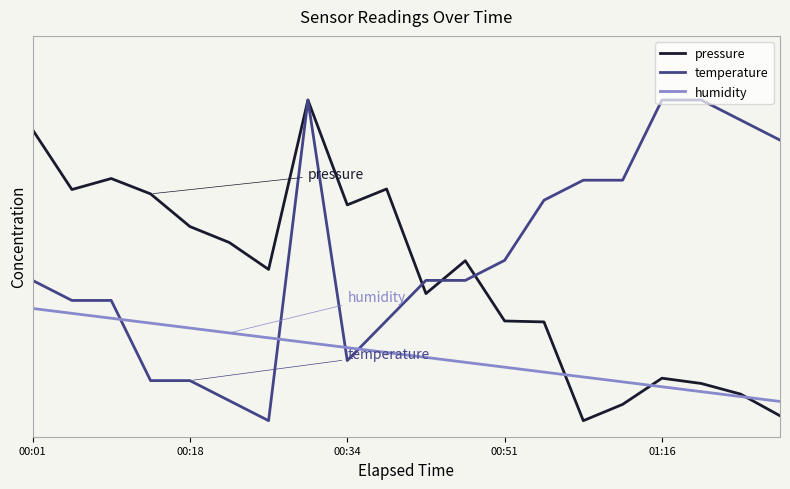

What are all the series names shown in the legend?

pressure, temperature, humidity